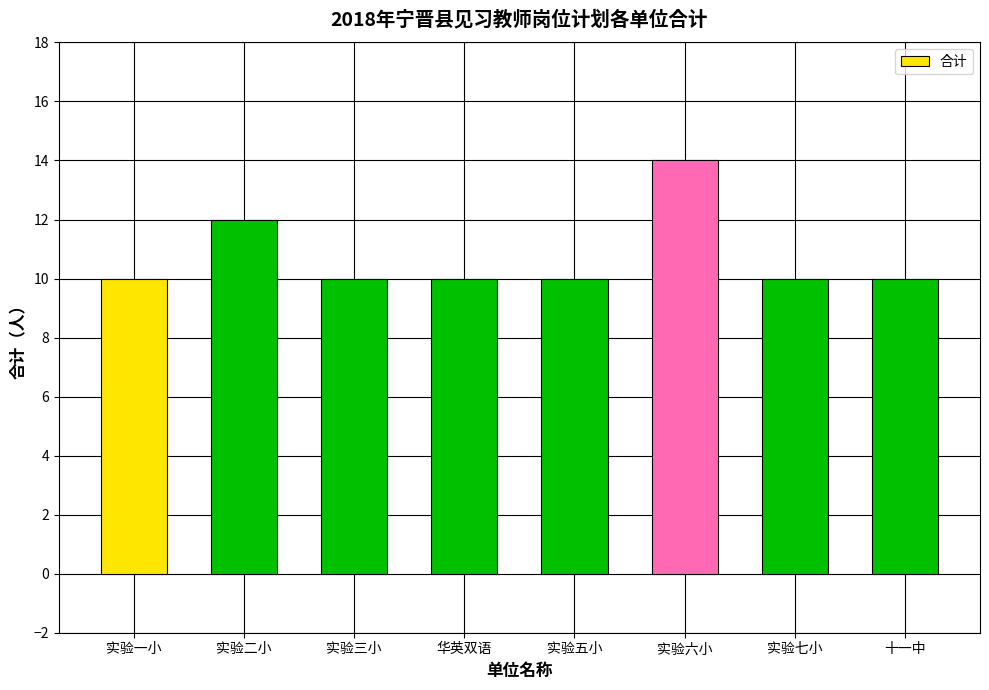

How many bars are there in total?

8